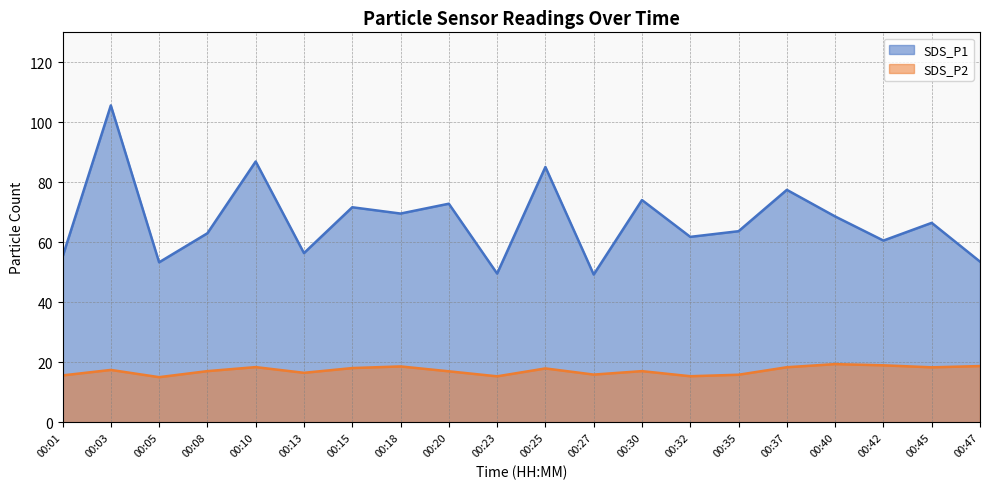

What is the difference between the SDS_P1 values at 00:05 and 00:20?

19.5